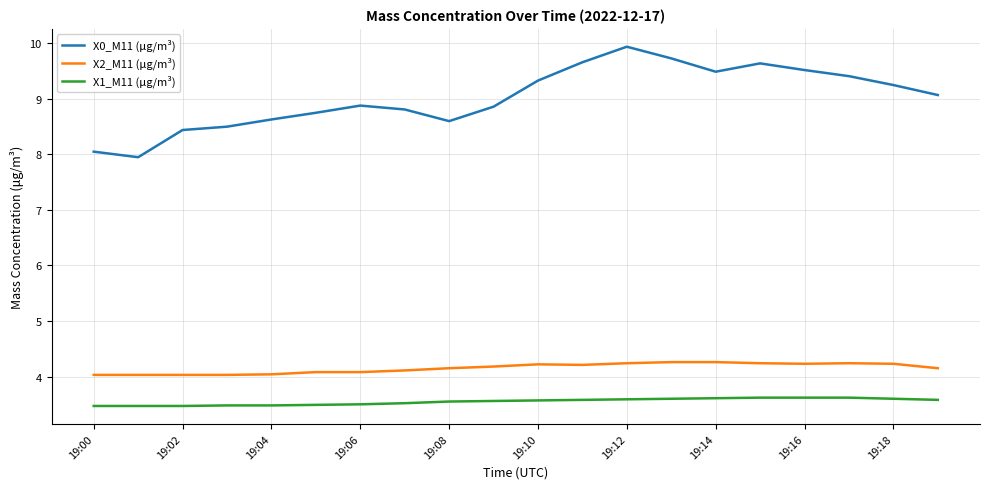

Which series has the widest spread of values?

X0_M11 (μg/m³)